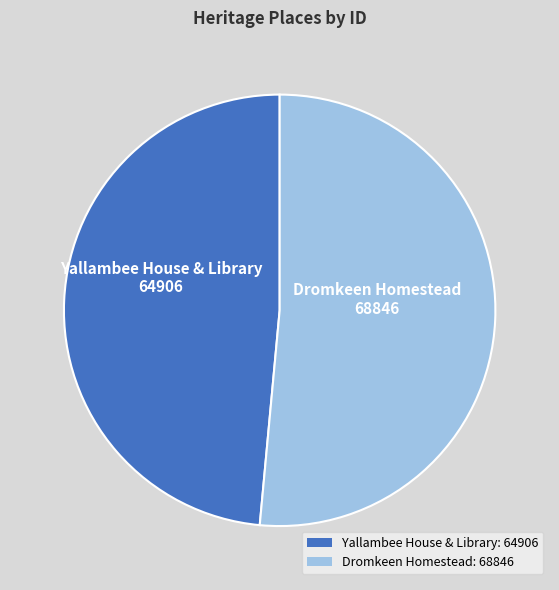

True or false: Yallambee House & Library accounts for 43% of the total.

False